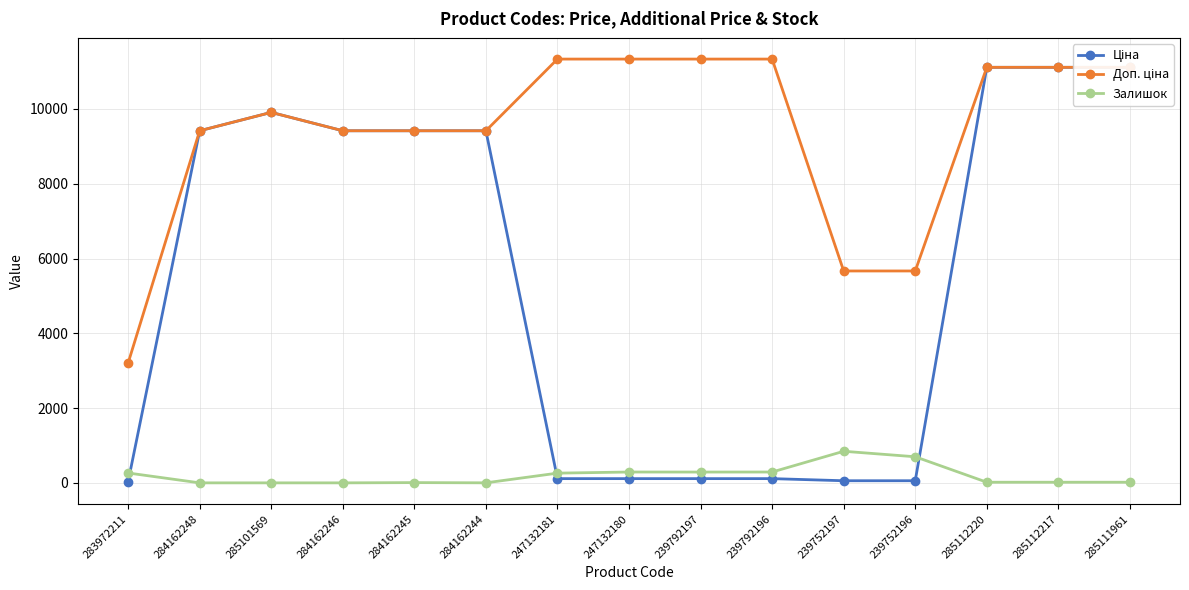

What is the label of the 12th point from the left?

239752196